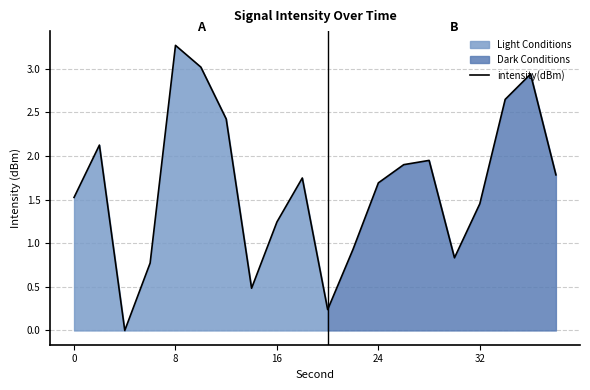

The value of intensity(dBm) at 32 is 1.0. True or false?

False